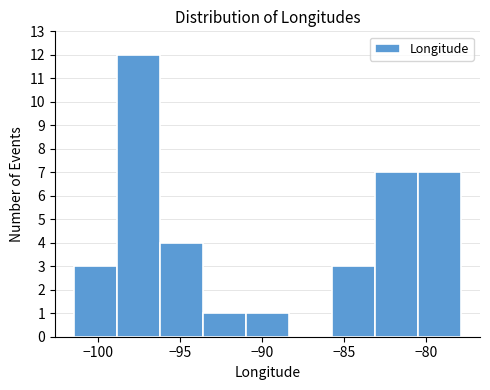

Reading left to right, transcribe this chart: for each bar, give the range it covers on the x-axis and its height. Neither the bar edges nor the heights are printed on the chart, so give them approximately, as read against the axes.

-101.5 to -99.0: 3
-99.0 to -96.0: 12
-96.0 to -93.5: 4
-93.5 to -91.0: 1
-91.0 to -88.5: 1
-88.5 to -86.0: 0
-86.0 to -83.0: 3
-83.0 to -80.5: 7
-80.5 to -78.0: 7